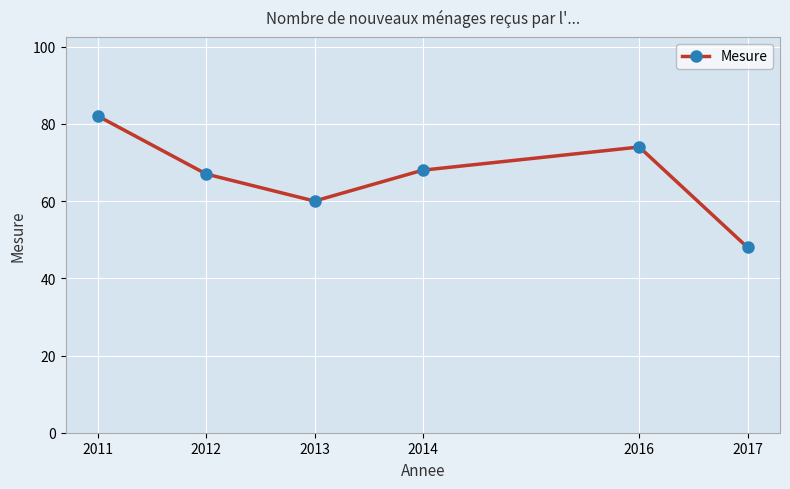

Count the values in the range 60 to 74.

4